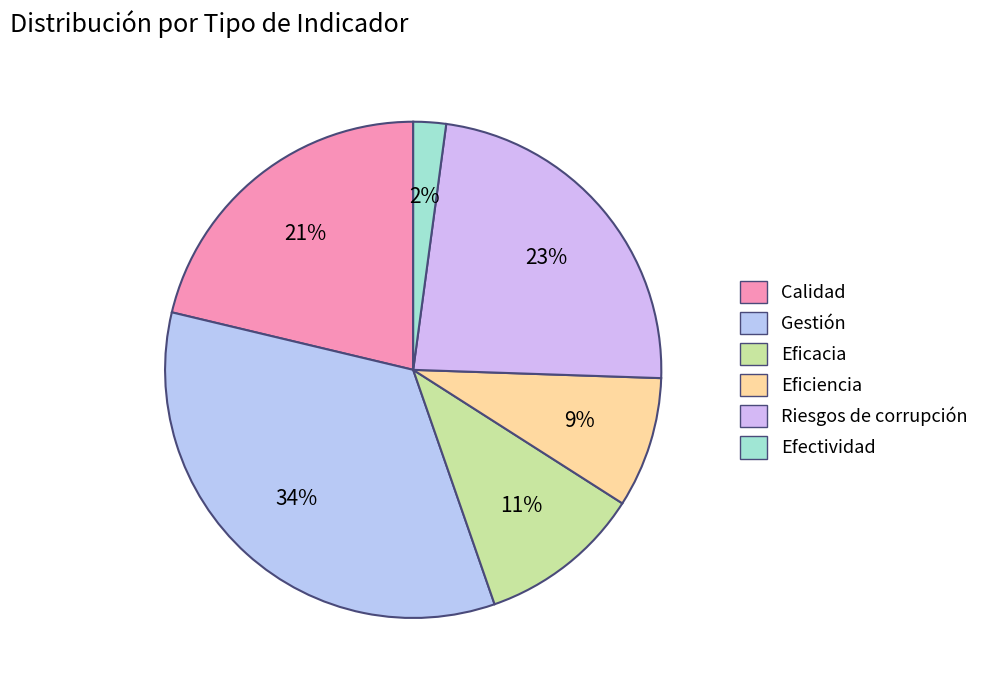

What percentage is the Efectividad slice, to the nearest percent?

2%